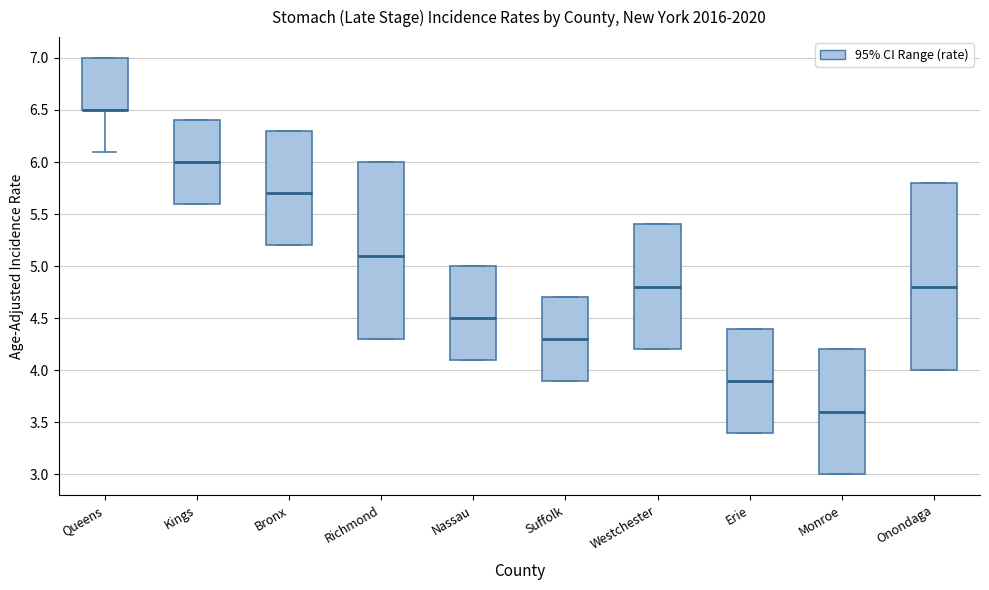

Where is the upper edge of the box for Kings on the y-axis? The values are not printed on the chart, so give them approximately, as read against the axis.

6.4